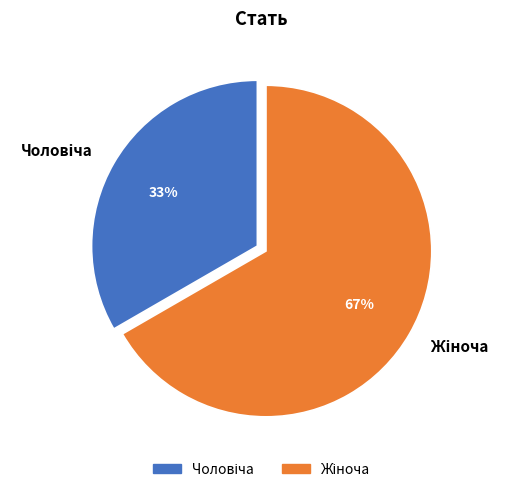

To the nearest percent, what is the average slice percentage?

50%